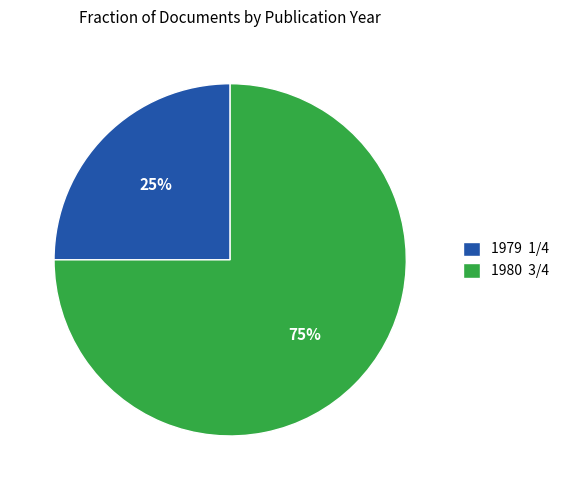

Do 1979 1/4 and 1980 3/4 together represent more than half of the pie?

Yes